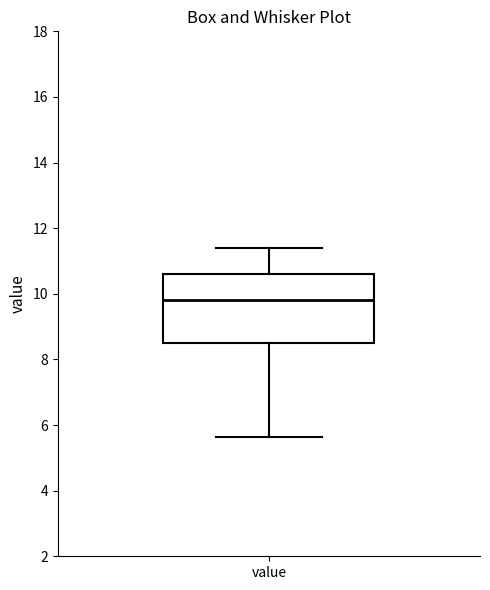

Read this box plot against the y-axis: the position of the median line, the range covered by the box, and the ends of both whiskers. The values are not printed on the chart, so give them approximately, as read against the axis.

median 9.8, box 8.6 to 10.6, whiskers 5.6 to 11.4